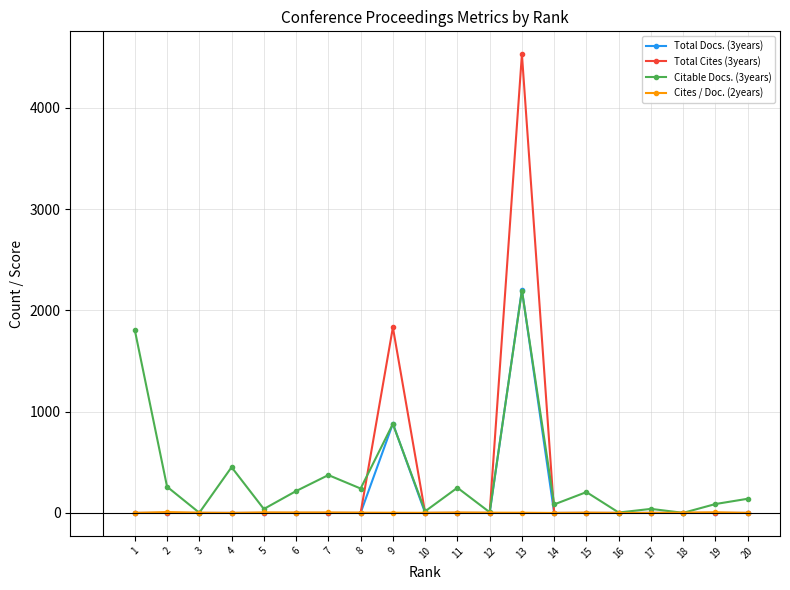

What is the sum of all Total Docs. (3years) values?

3085.0